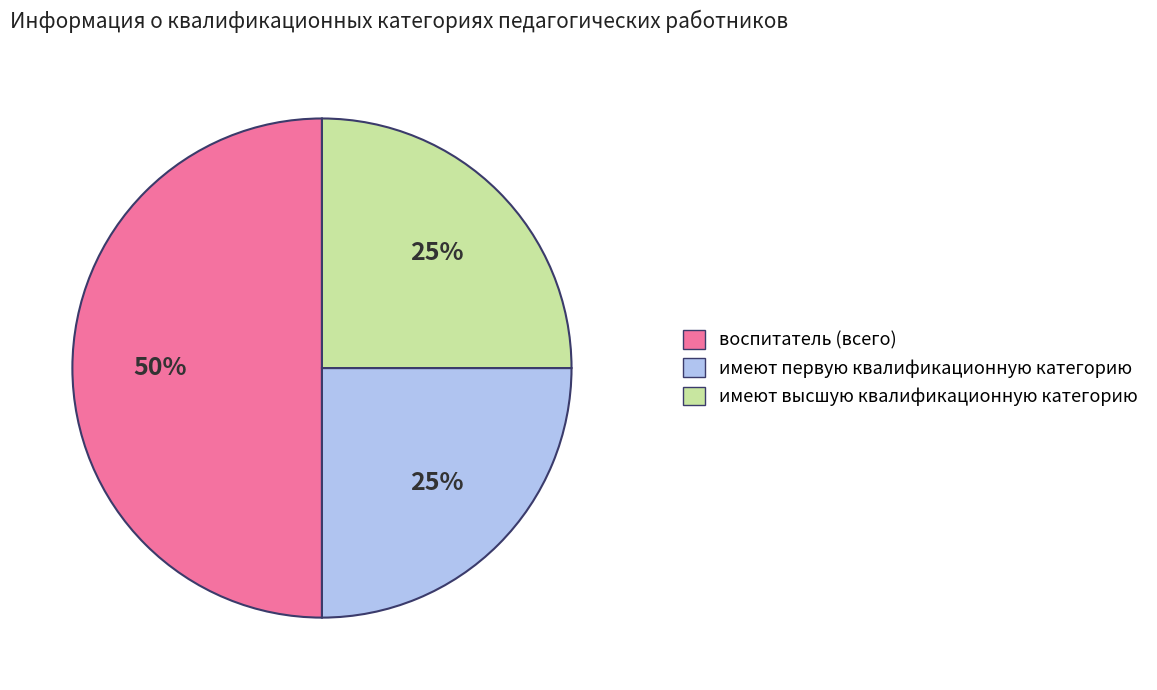

Between имеют высшую квалификационную категорию and воспитатель (всего), which is larger?

воспитатель (всего)